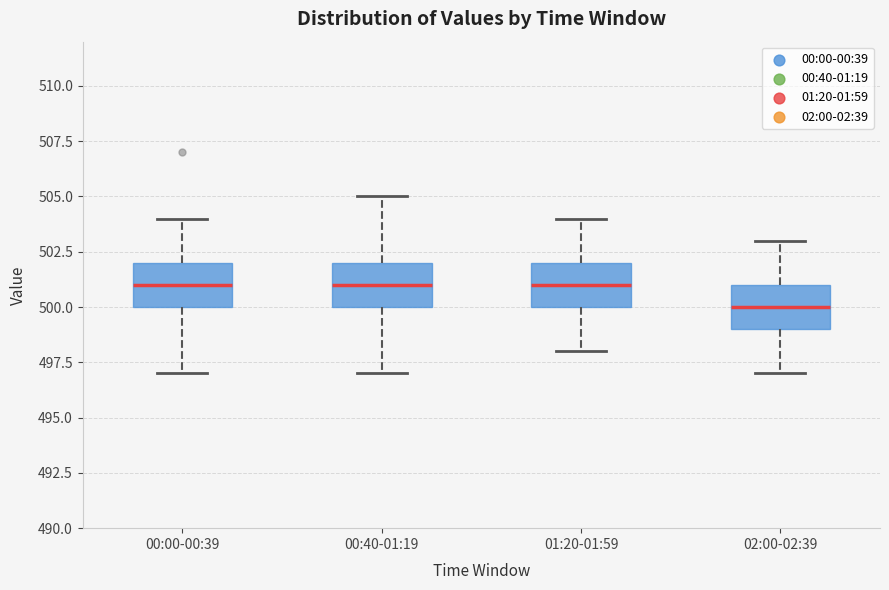

Reading left to right, transcribe this box plot: for each box, give where its median line is, the range the box spans, and where its two whiskers end, as read against the y-axis. The values are not printed on the chart, so give them approximately, as read against the axis.

00:00-00:39: median 501, box 500 to 502, whiskers 497 to 504
00:40-01:19: median 501, box 500 to 502, whiskers 497 to 505
01:20-01:59: median 501, box 500 to 502, whiskers 498 to 504
02:00-02:39: median 500, box 499 to 501, whiskers 497 to 503